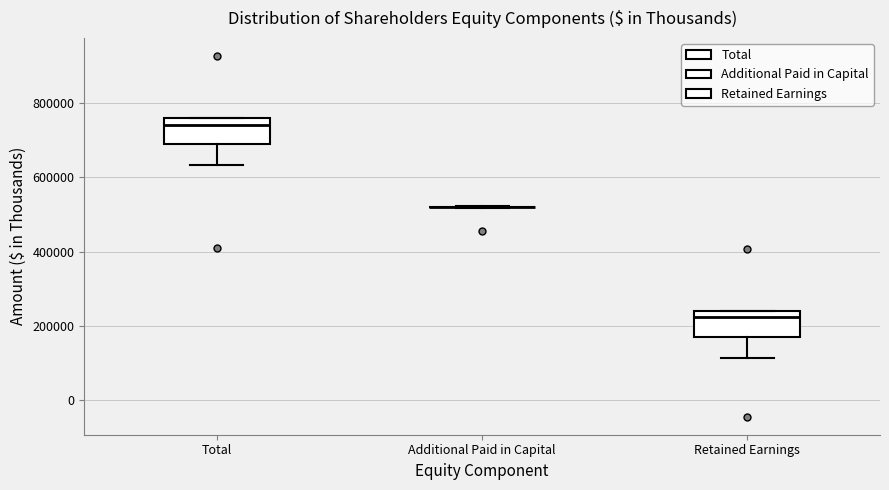

Reading left to right, read every box against the y-axis: the position of its median line, the range the box covers, and the ends of its whiskers. The values are not printed on the chart, so give them approximately, as read against the axis.

Total: median 740000, box 700000 to 760000, whiskers 640000 to 760000
Additional Paid in Capital: box collapsed to a line at 520000, whiskers 520000 to 520000
Retained Earnings: median 220000, box 180000 to 240000, whiskers 120000 to 240000